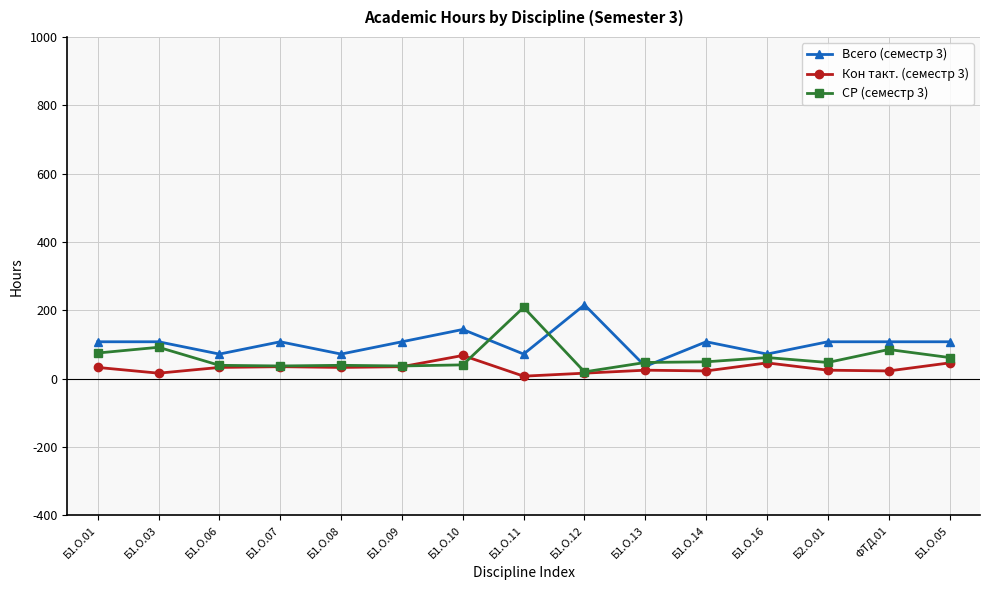

What is the average value of the СР (семестр 3) series?

62.8